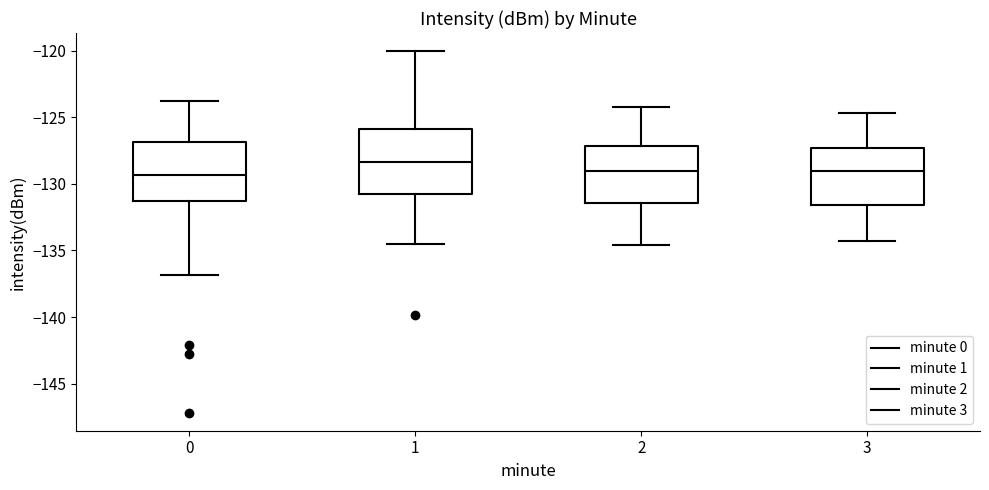

Reading left to right, read every box against the y-axis: the position of its median line, the range the box covers, and the ends of its whiskers. The values are not printed on the chart, so give them approximately, as read against the axis.

0: median -129.5, box -131.5 to -127.0, whiskers -137.0 to -123.5
1: median -128.5, box -130.5 to -126.0, whiskers -134.5 to -120.0
2: median -129.0, box -131.5 to -127.0, whiskers -134.5 to -124.0
3: median -129.0, box -131.5 to -127.5, whiskers -134.5 to -124.5